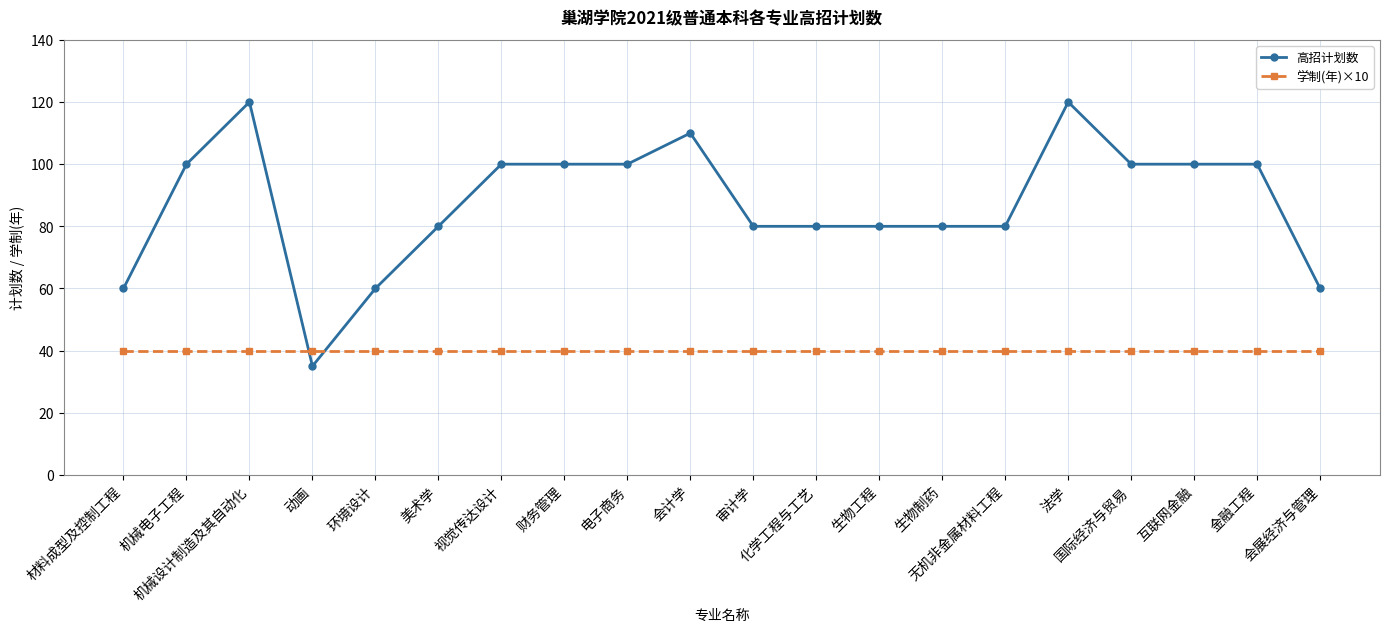

What is the sum of all 学制(年)×10 values?

800